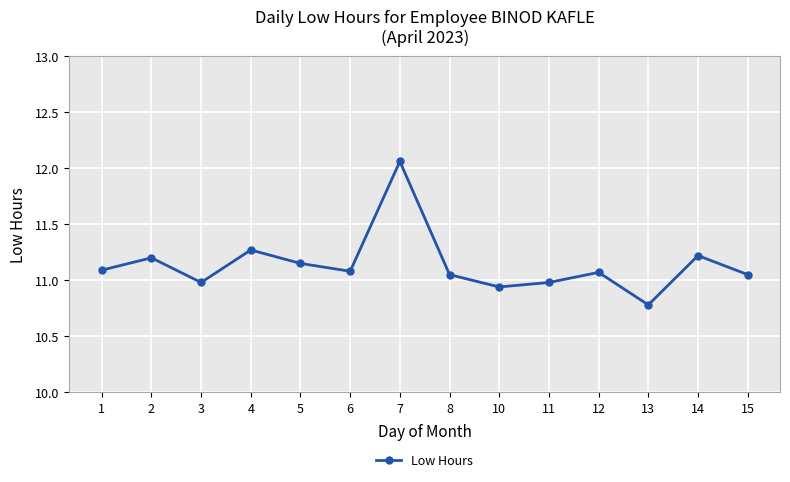

Between 5 and 7, which is larger?

7